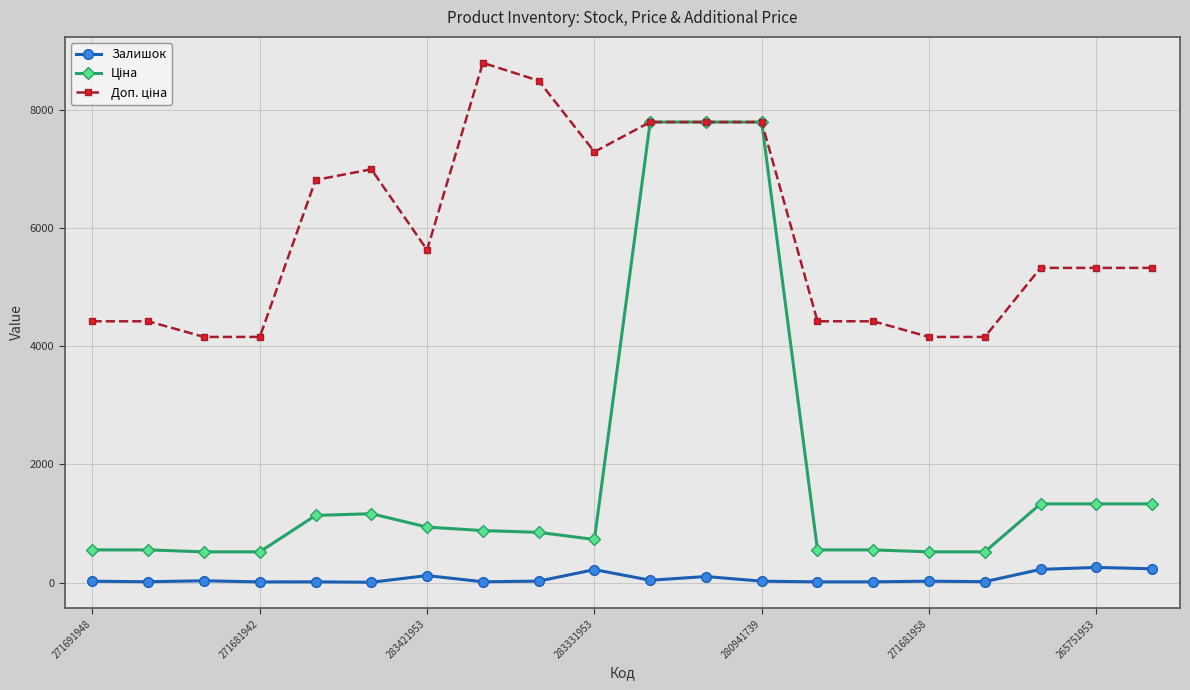

At how many categories does at least one series exceed 3785?

20